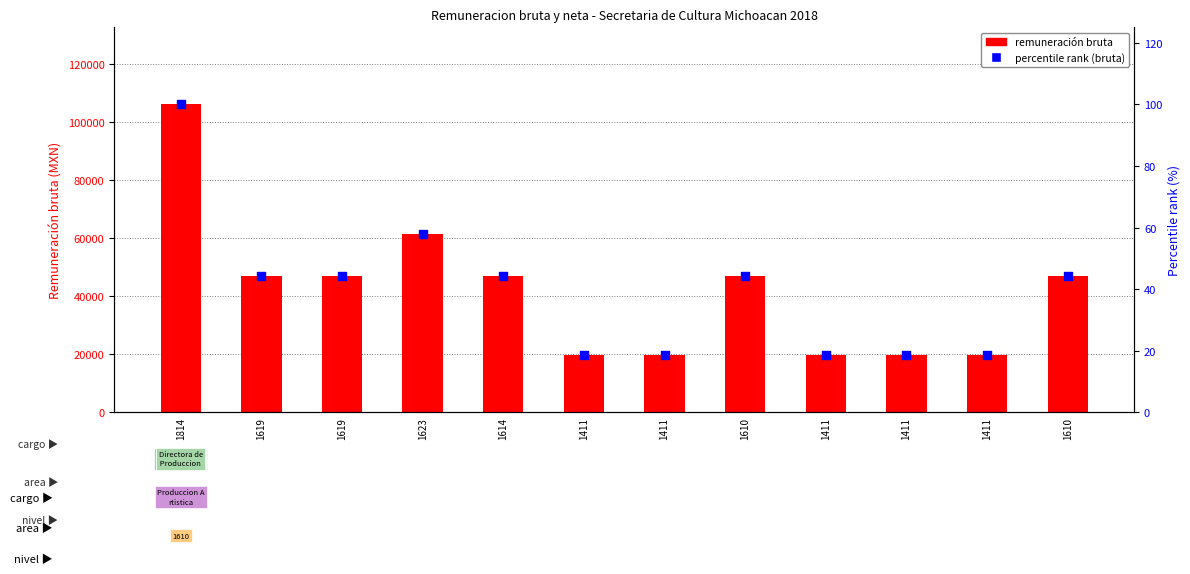

Which series has the largest total across all categories?

remuneracion bruta